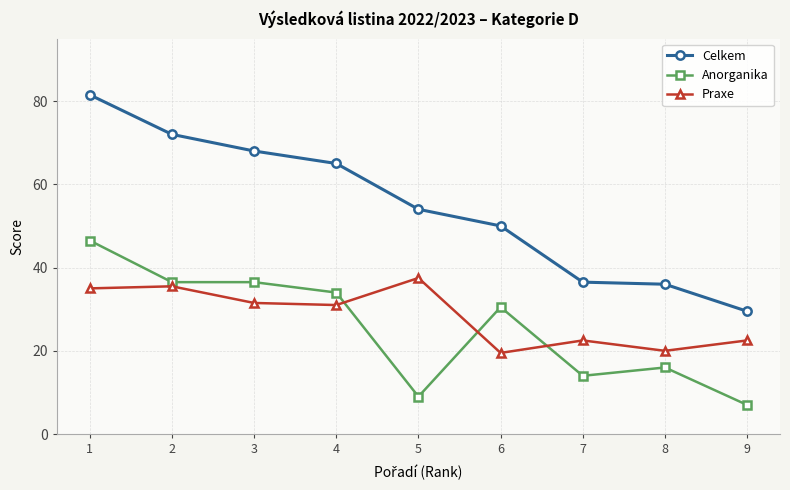

At 8, list the series in order from smallest to largest.

Anorganika, Praxe, Celkem